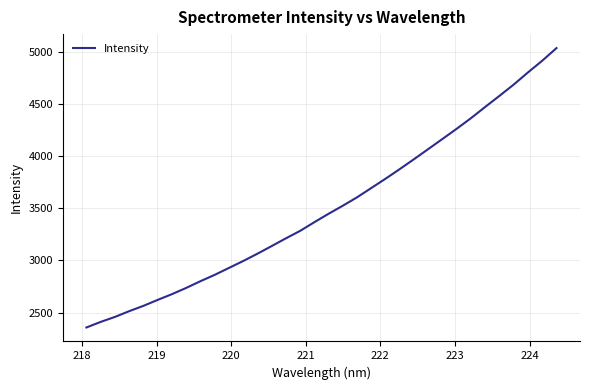

What is the smallest value displayed?

2357.1